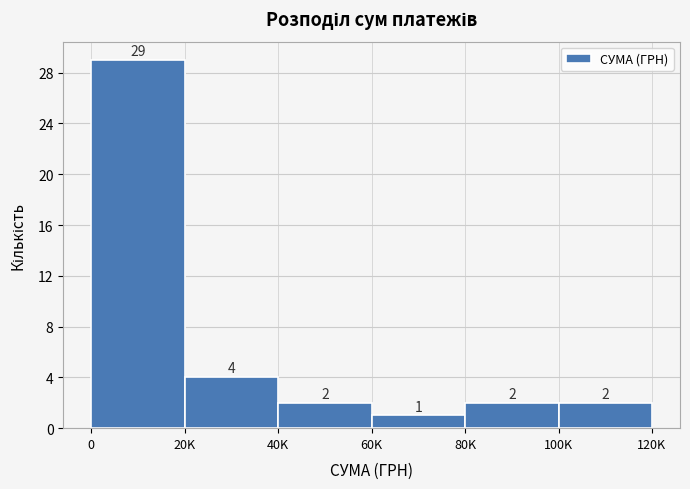

Reading left to right, transcribe all the data shown in this chart.

29	4	2	1	2	2